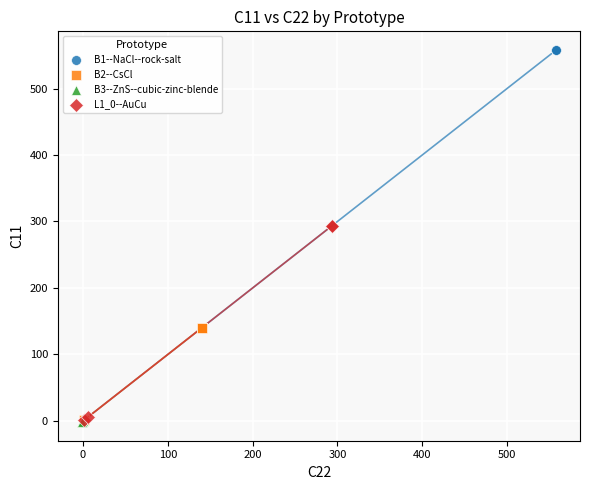

Which series contains the highest Y value?

B1--NaCl--rock-salt